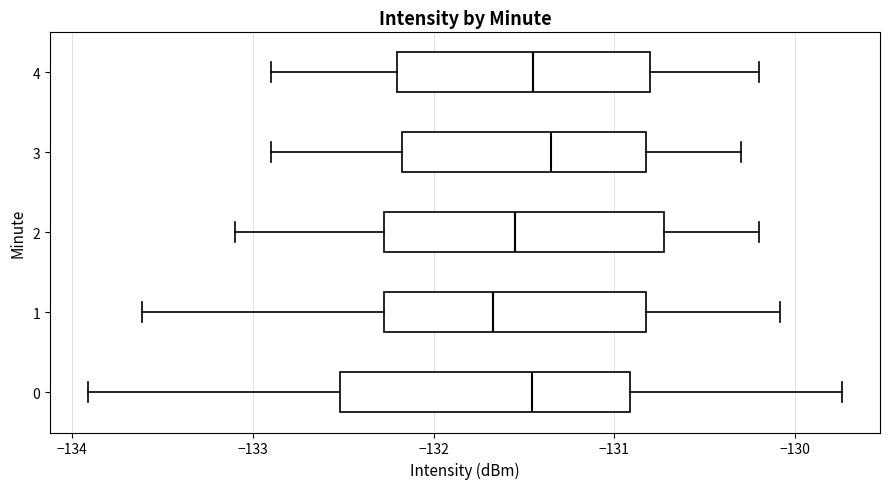

Reading bottom to top, transcribe this box plot: for each box, give where its median line is, the range the box spans, and where its two whiskers end, as read against the x-axis. The values are not printed on the chart, so give them approximately, as read against the axis.

0: median -131.5, box -132.5 to -130.9, whiskers -133.9 to -129.7
1: median -131.7, box -132.3 to -130.8, whiskers -133.6 to -130.1
2: median -131.5, box -132.3 to -130.7, whiskers -133.1 to -130.2
3: median -131.3, box -132.2 to -130.8, whiskers -132.9 to -130.3
4: median -131.4, box -132.2 to -130.8, whiskers -132.9 to -130.2